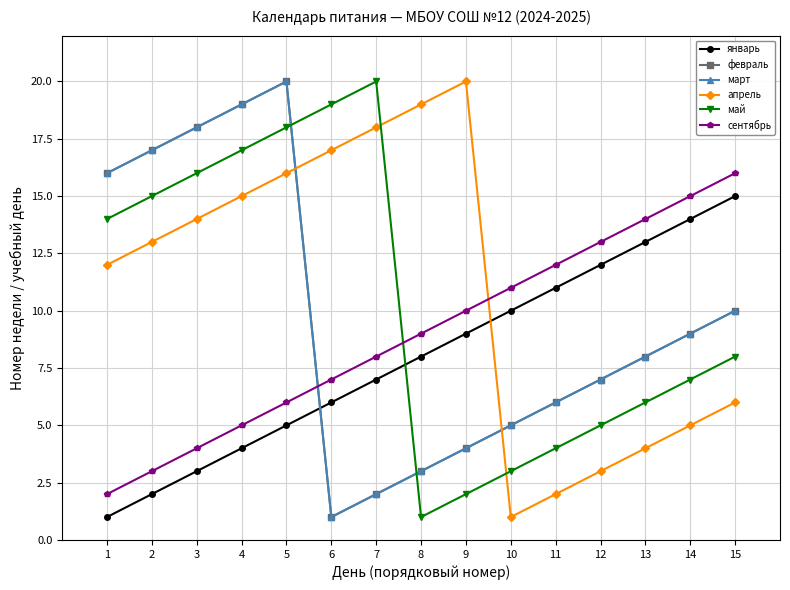

How many lines are shown in the chart?

6